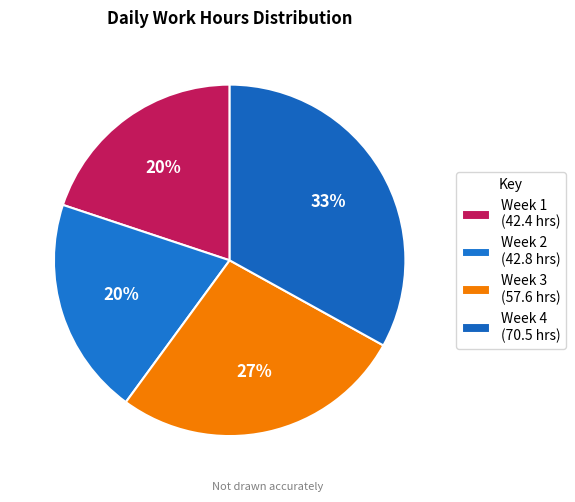

How many segments does this pie chart have?

4